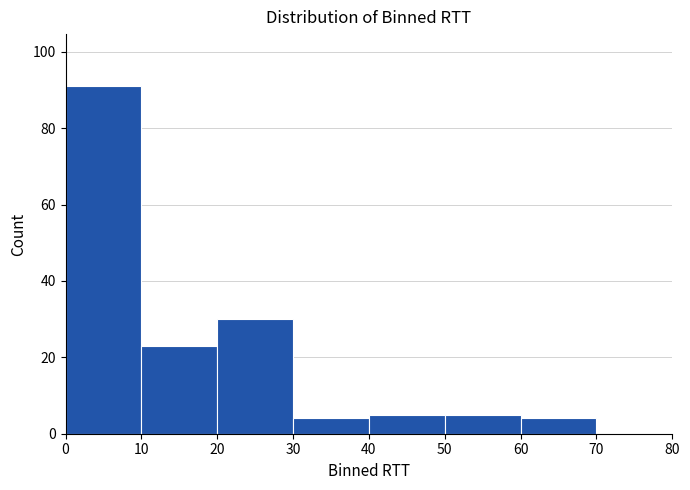

Reading left to right, transcribe this chart: for each bar, give the range it covers on the x-axis and its height. The values are not printed on the chart, so give them approximately, as read against the axis.

0 to 10: 92
10 to 20: 24
20 to 30: 30
30 to 40: 4
40 to 50: 6
50 to 60: 6
60 to 70: 4
70 to 80: 0